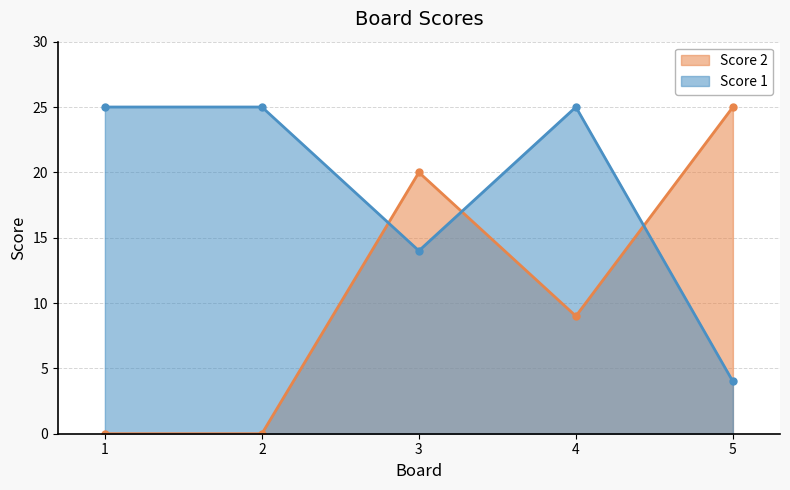

Reading left to right, what are all the values shown in this chart?

Score 1: 1=25	2=25	3=14	4=25	5=4
Score 2: 1=0	2=0	3=20	4=9	5=25